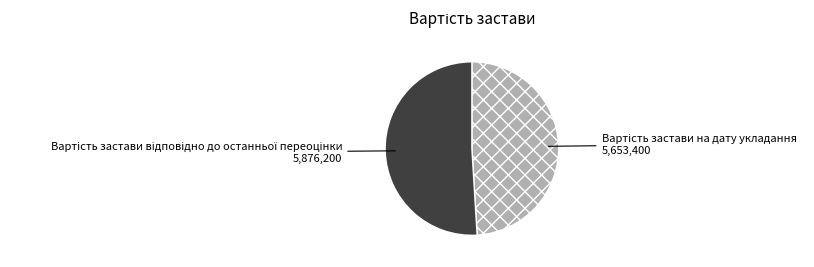

Is there a majority slice in this chart?

Yes